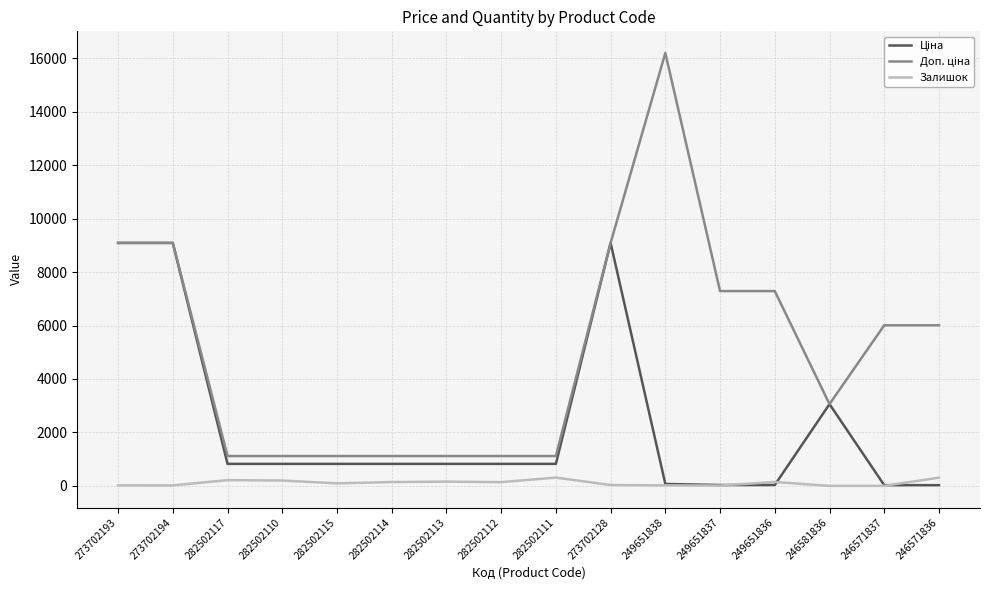

At how many categories does at least one series exceed 4641?

8